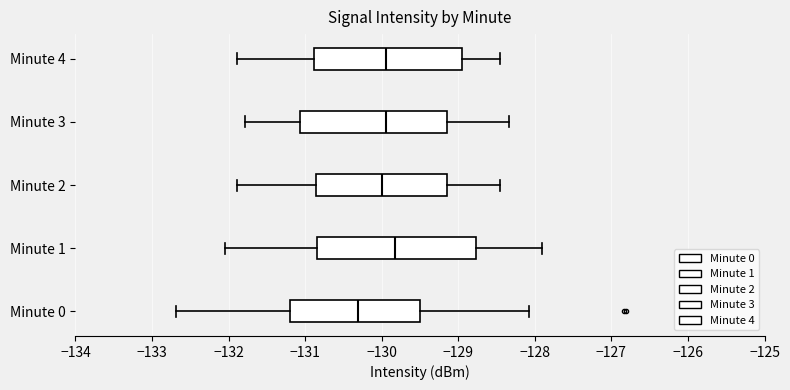

Reading bottom to top, transcribe this box plot: for each box, give where its median line is, the range the box spans, and where its two whiskers end, as read against the x-axis. The values are not printed on the chart, so give them approximately, as read against the axis.

Minute 0: median -130.3, box -131.2 to -129.5, whiskers -132.7 to -128.1
Minute 1: median -129.8, box -130.8 to -128.8, whiskers -132.0 to -127.9
Minute 2: median -130.0, box -130.9 to -129.1, whiskers -131.9 to -128.4
Minute 3: median -129.9, box -131.1 to -129.1, whiskers -131.8 to -128.3
Minute 4: median -129.9, box -130.9 to -129.0, whiskers -131.9 to -128.4